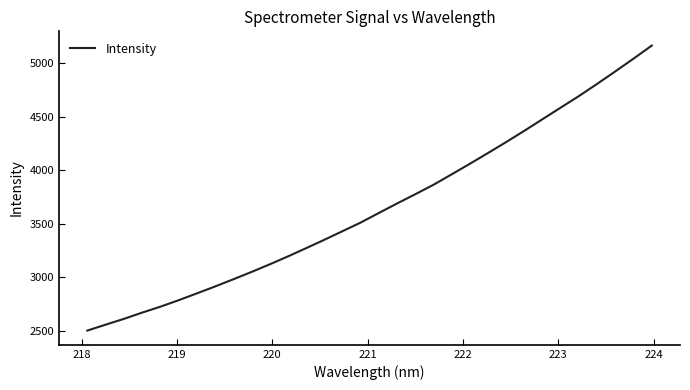

What is the minimum value shown in the chart?

2501.8